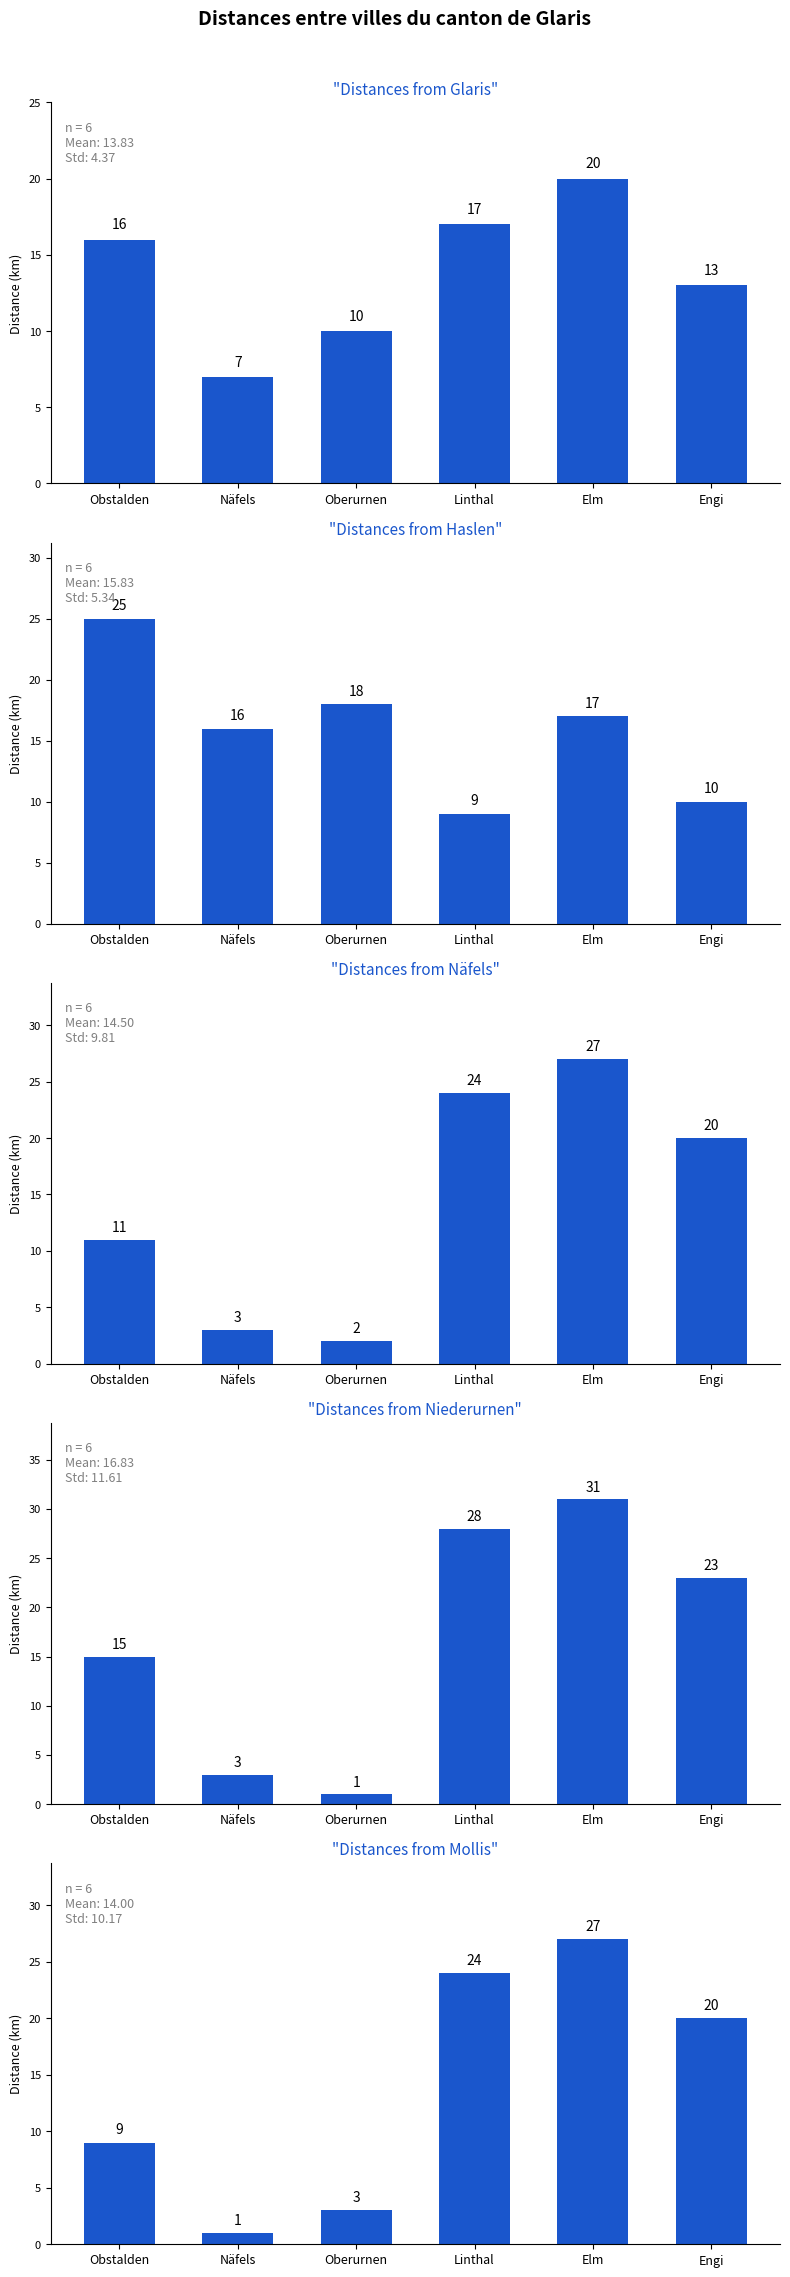

What is the difference between the highest and lowest values at Oberurnen?

17